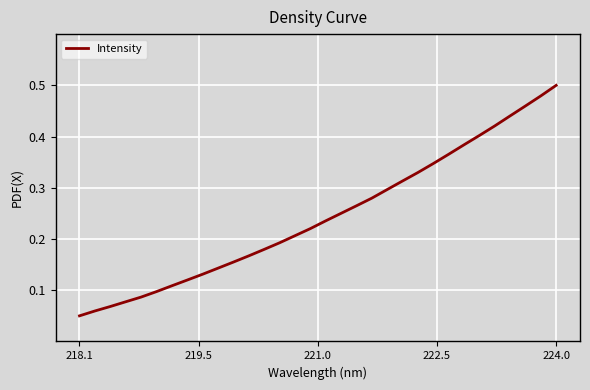

How many lines are shown in the chart?

1